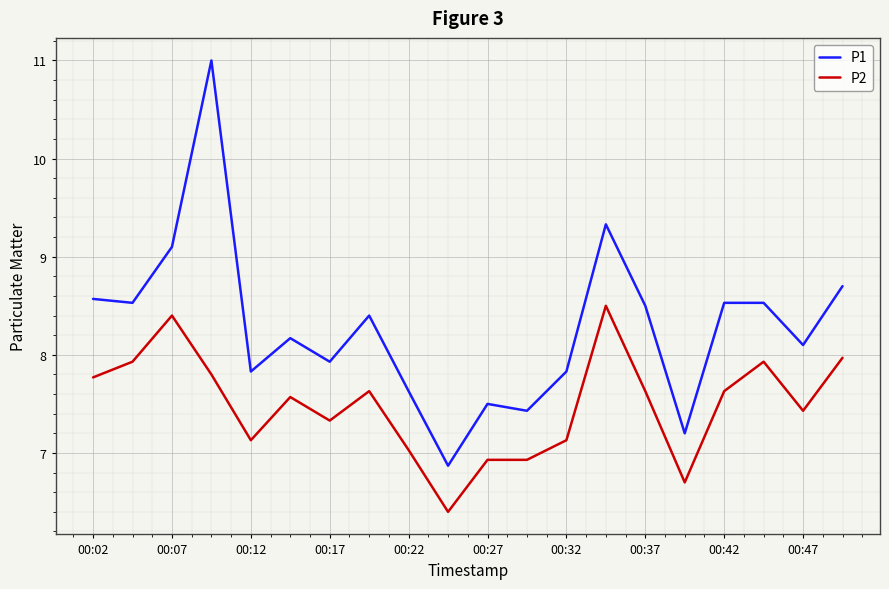

Which series has the widest spread of values?

P1